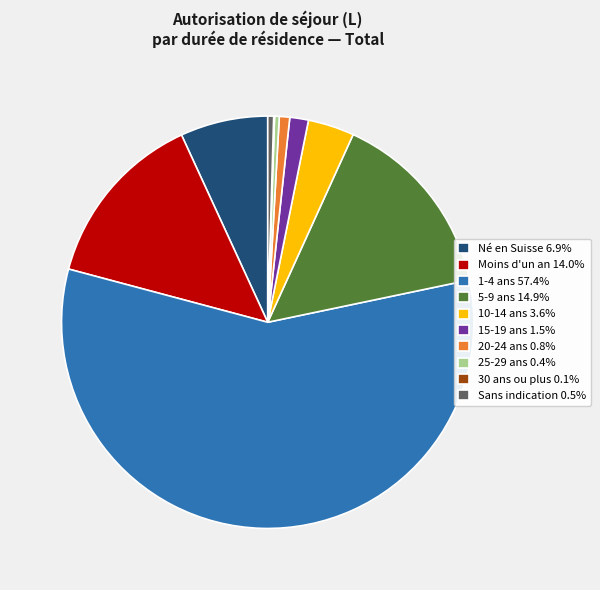

Is the sum of 25-29 ans 0.4% and Sans indication 0.5% greater than half?

No